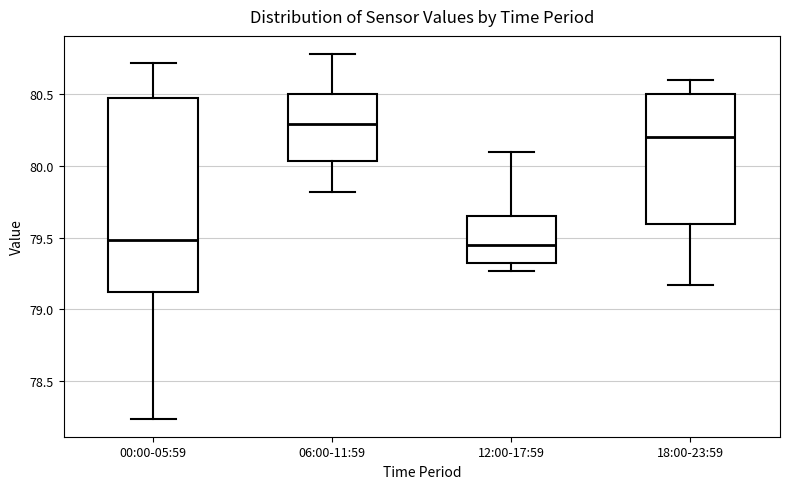

Reading left to right, transcribe this box plot: for each box, give where its median line is, the range the box spans, and where its two whiskers end, as read against the y-axis. The values are not printed on the chart, so give them approximately, as read against the axis.

00:00-05:59: median 79.50, box 79.15 to 80.50, whiskers 78.25 to 80.70
06:00-11:59: median 80.30, box 80.05 to 80.50, whiskers 79.80 to 80.80
12:00-17:59: median 79.45, box 79.30 to 79.65, whiskers 79.25 to 80.10
18:00-23:59: median 80.20, box 79.60 to 80.50, whiskers 79.15 to 80.60